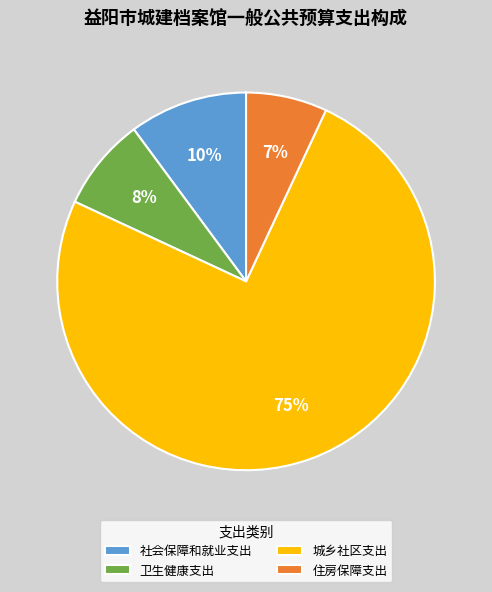

Is it true that 卫生健康支出 is 8% of the pie?

True